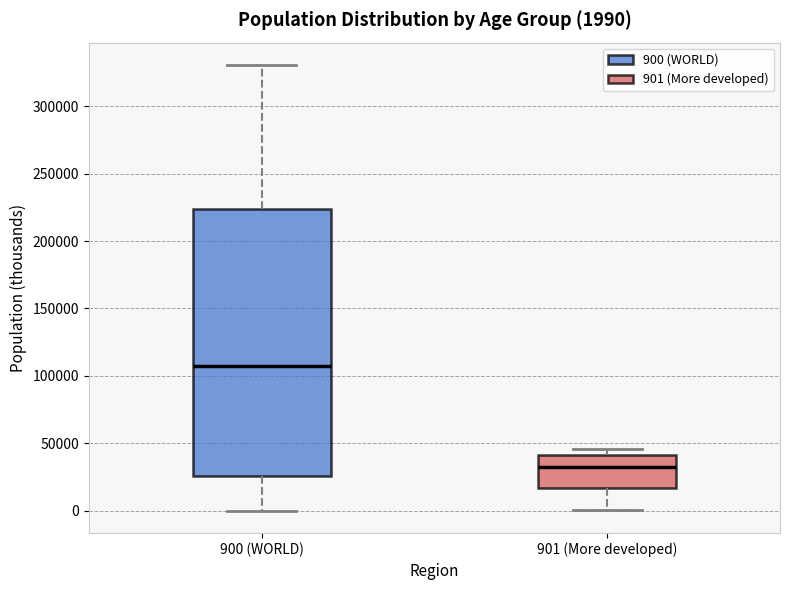

Which box is the tallest, from its lower edge to its upper edge?

900 (WORLD)